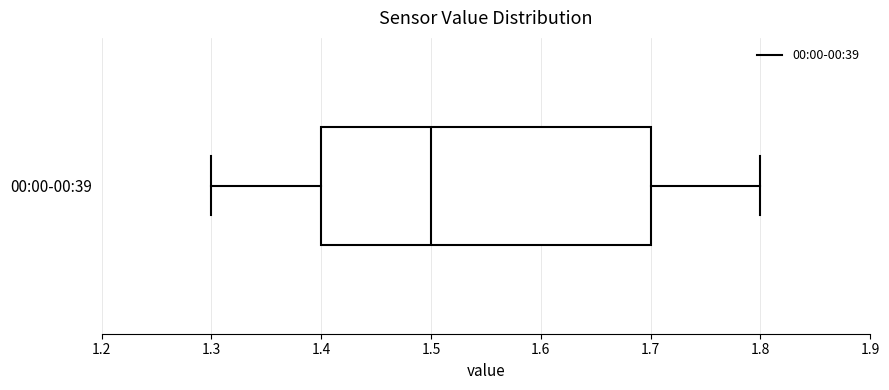

Where is the right edge of the box for 00:00-00:39 on the x-axis? The values are not printed on the chart, so give them approximately, as read against the axis.

1.7